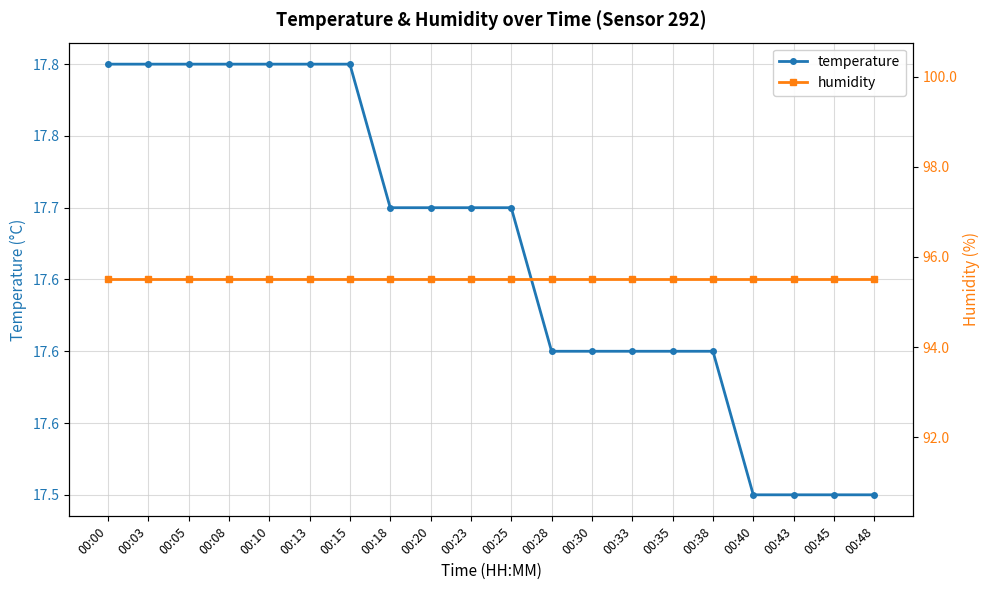

List the labels in order of humidity value, smallest first.

00:00, 00:03, 00:05, 00:08, 00:10, 00:13, 00:15, 00:18, 00:20, 00:23, 00:25, 00:28, 00:30, 00:33, 00:35, 00:38, 00:40, 00:43, 00:45, 00:48